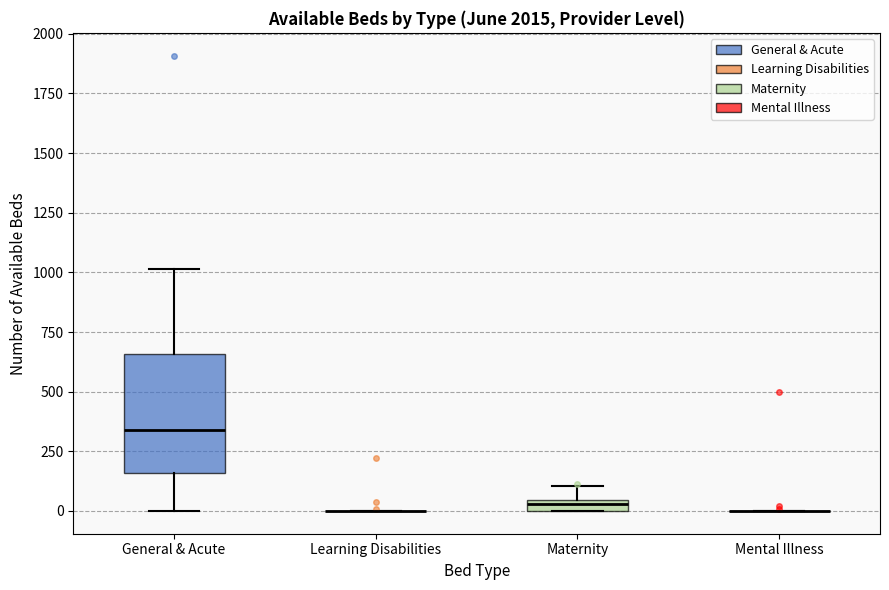

Comparing the boxes themselves (not the whiskers), which one is the tallest?

General & Acute